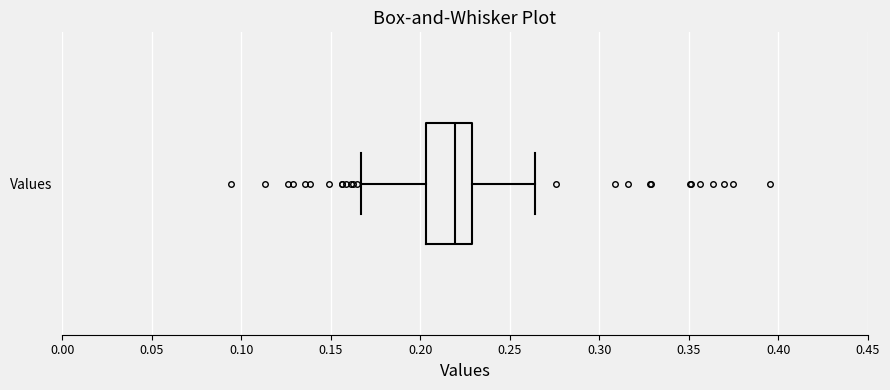

Transcribe this box plot: give where the median line is, the range the box spans, and where the two whiskers end, as read against the x-axis. The values are not printed on the chart, so give them approximately, as read against the axis.

median 0.220, box 0.205 to 0.230, whiskers 0.165 to 0.265